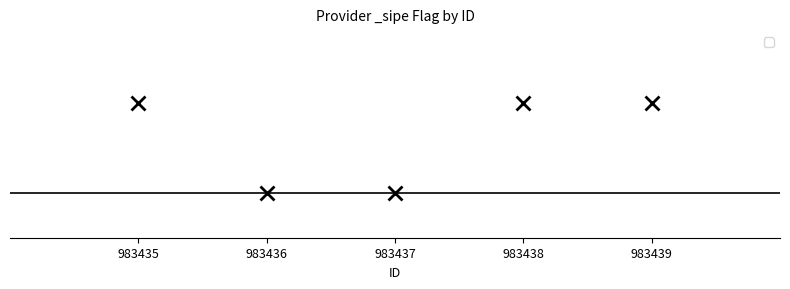

Reading left to right, transcribe all the data shown in this chart.

983435=1	983436=0	983437=0	983438=1	983439=1